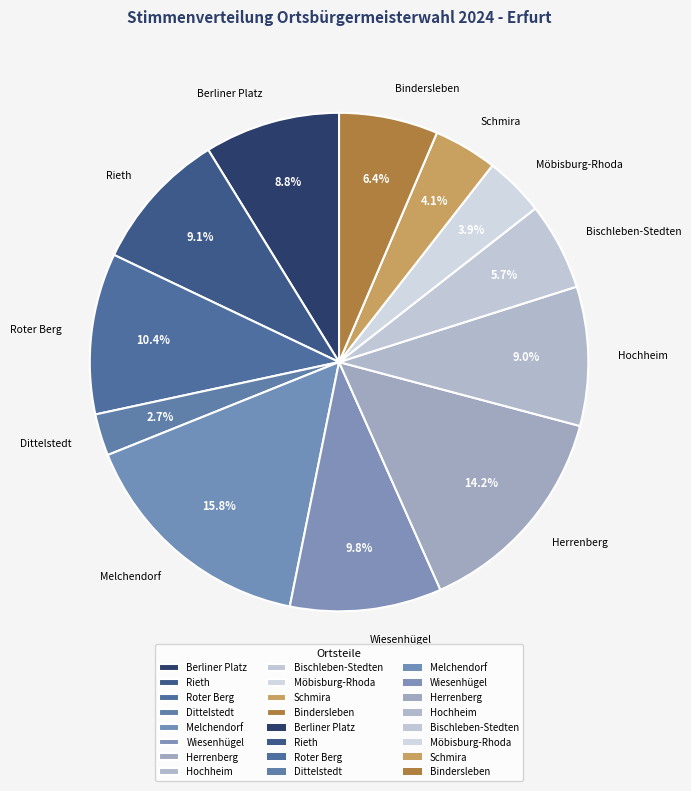

To the nearest percent, what portion does Bischleben-Stedten represent?

6%